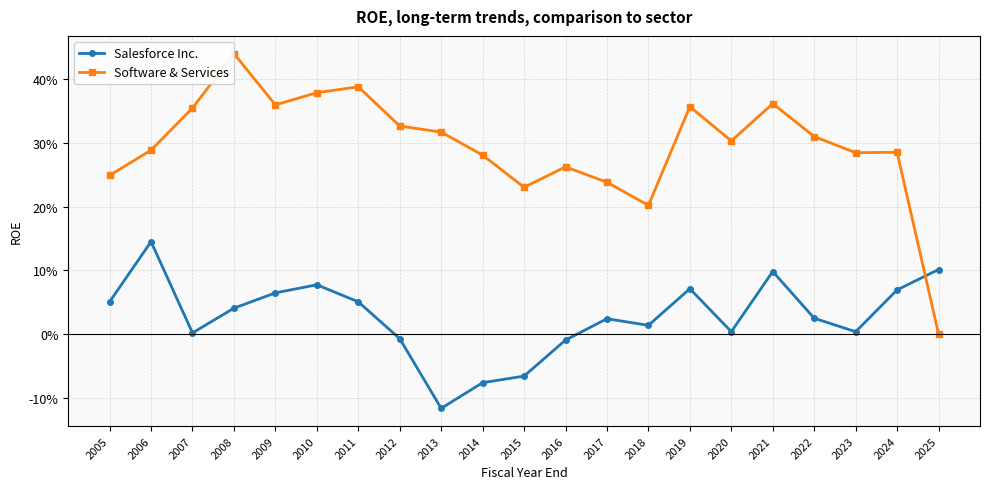

Which series has the widest spread of values?

Software & Services